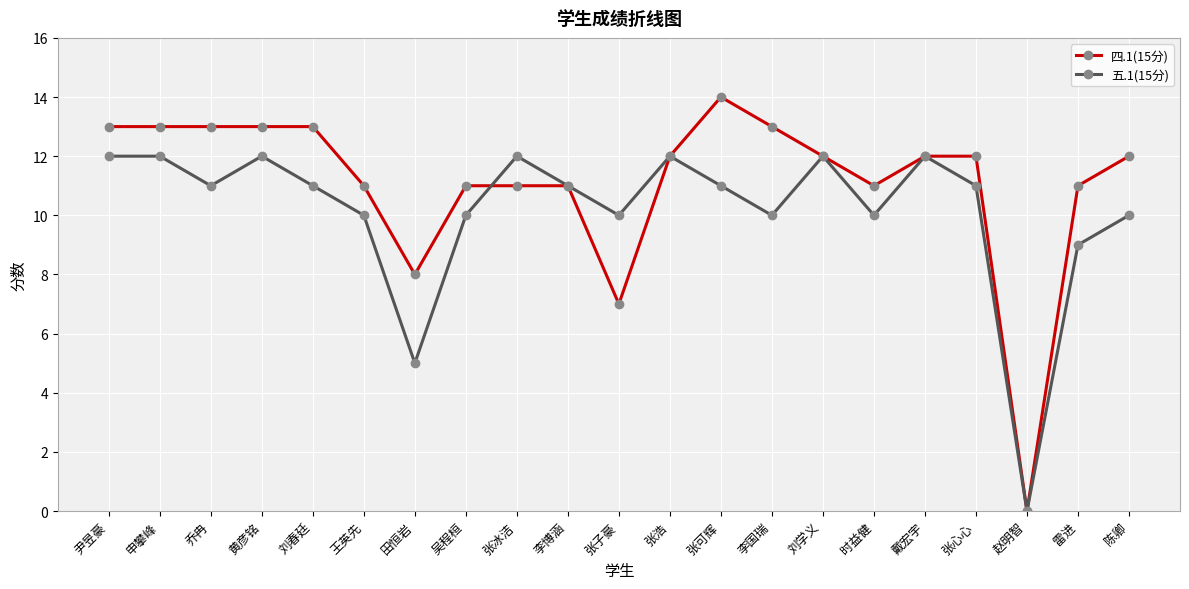

Is the value of 五.1(15分) at 黄彦铭 greater than the value of 四.1(15分) at 张子豪?

Yes